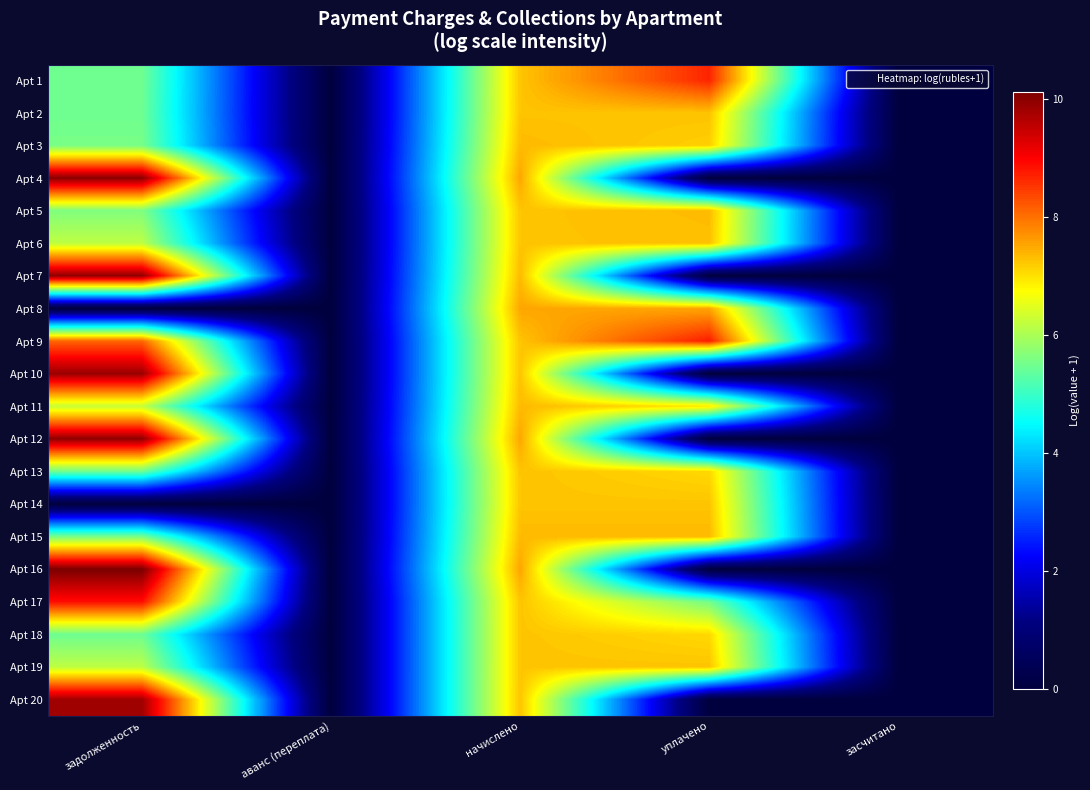

At which category does the chart reach its peak across all series?

задолженность